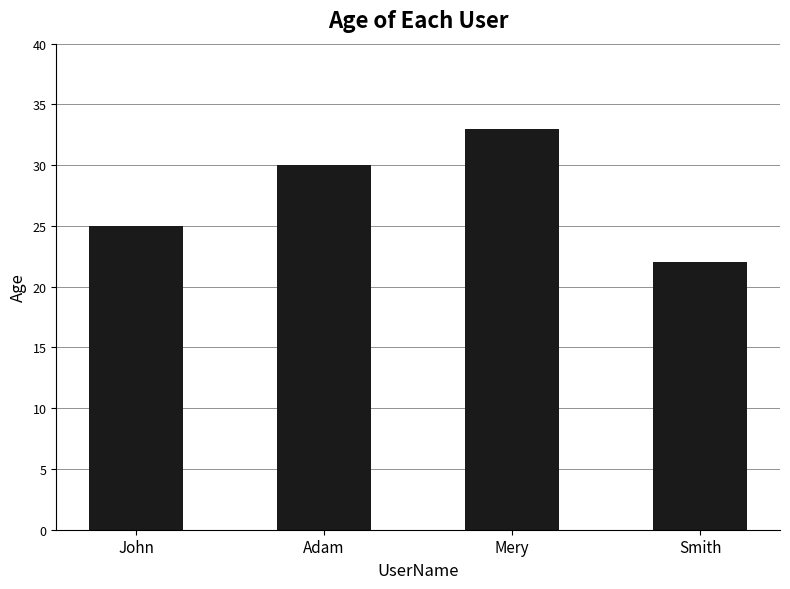

What is the approximate value at Adam?

30